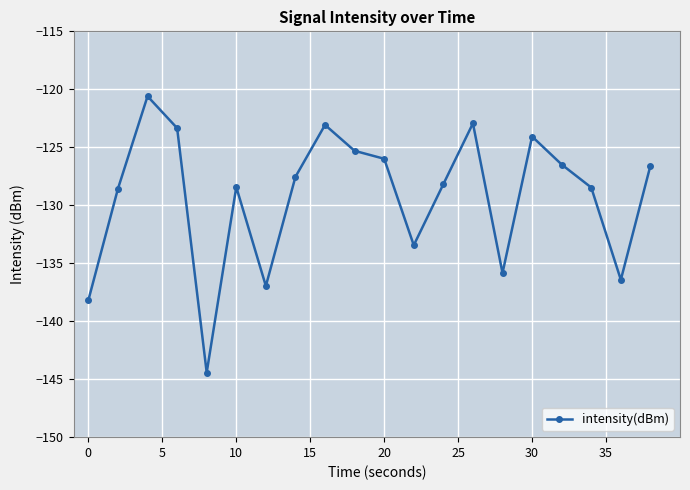

What is the greatest value displayed?

-120.6